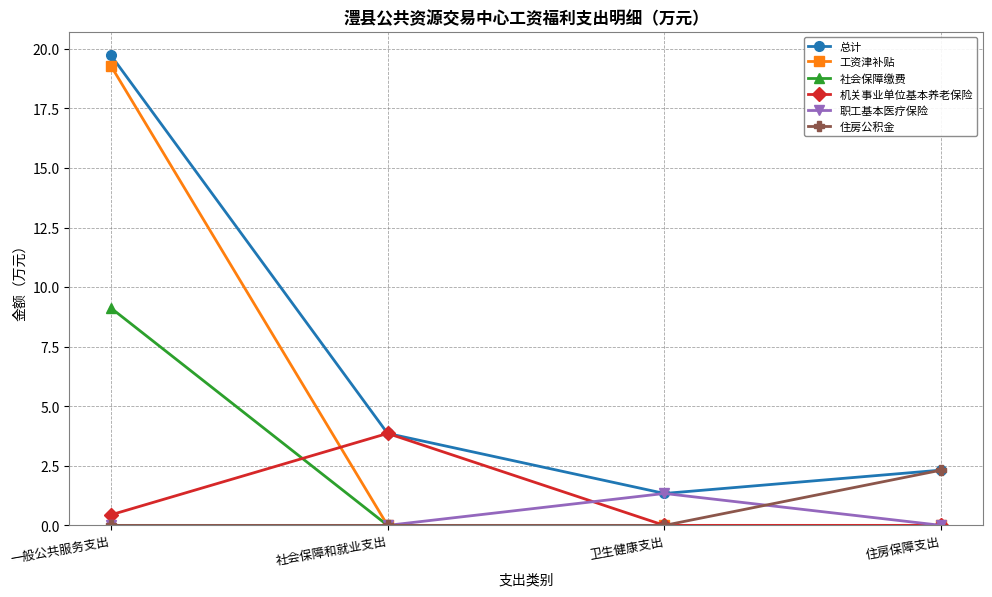

What value does the 总计 series have at 住房保障支出?

2.3